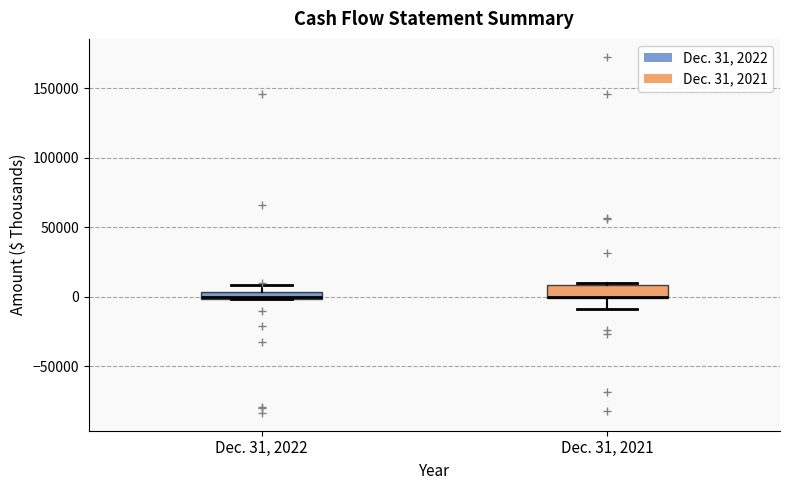

Comparing the boxes themselves (not the whiskers), which one is the tallest?

Dec. 31, 2021